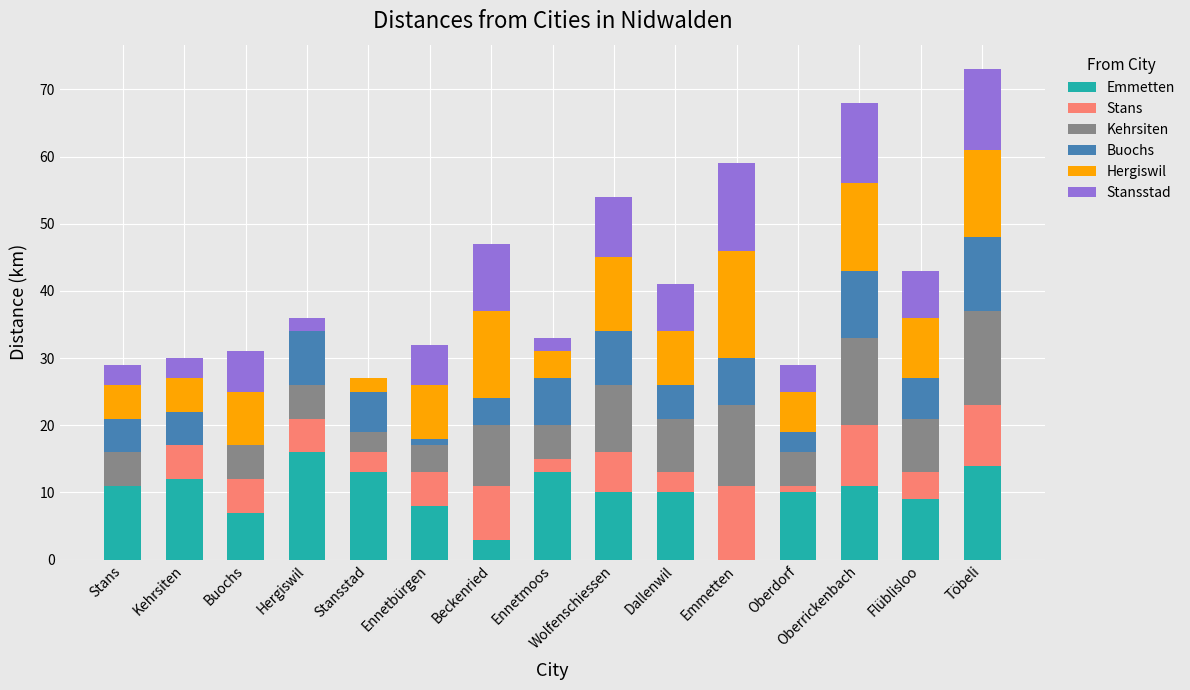

What is the total value across all series at Töbeli?

73